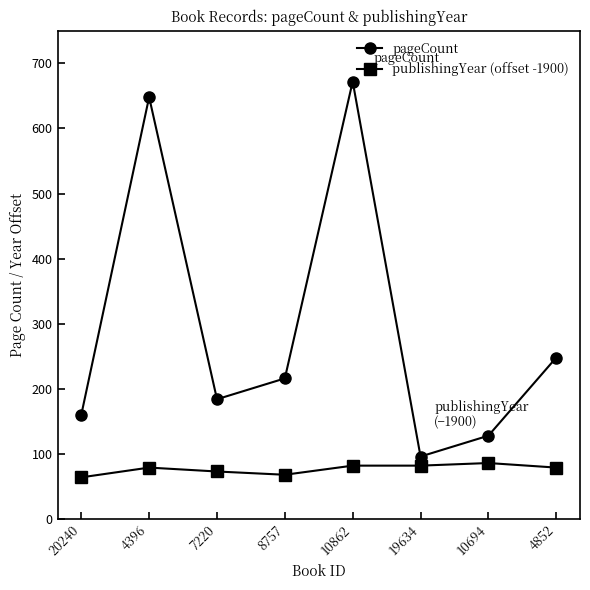

Which series has the largest total across all categories?

pageCount